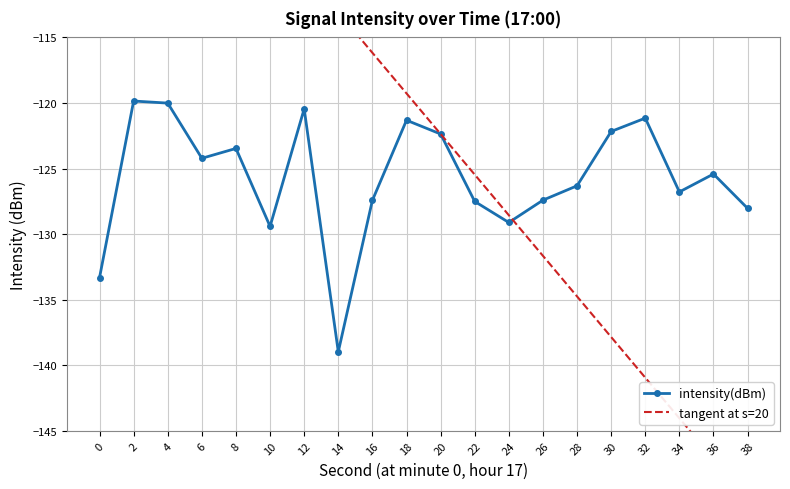

What is the difference between the second highest and second lowest values?

13.3